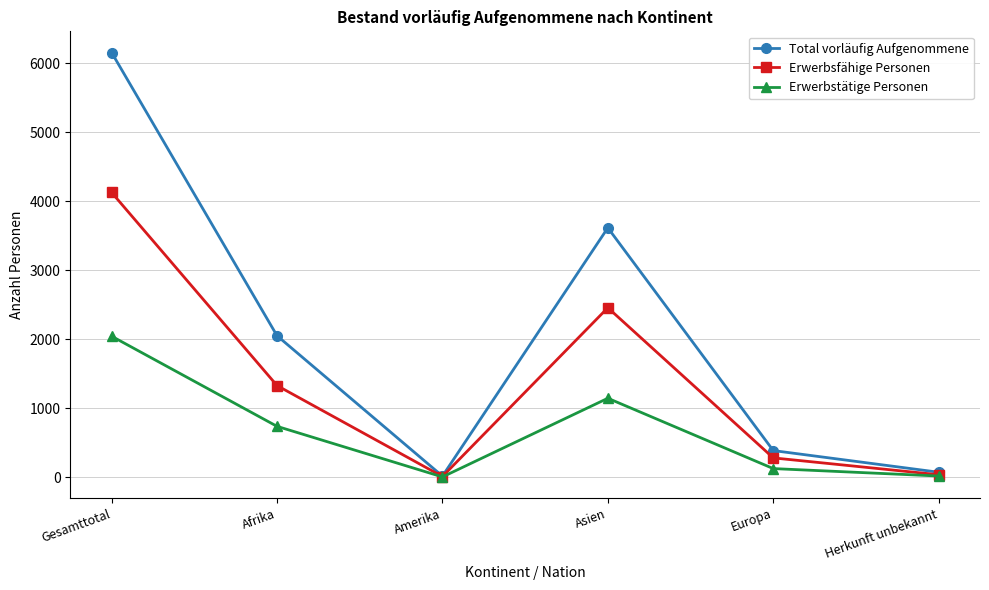

Between Afrika and Amerika, which series saw the biggest shift?

Total vorläufig Aufgenommene